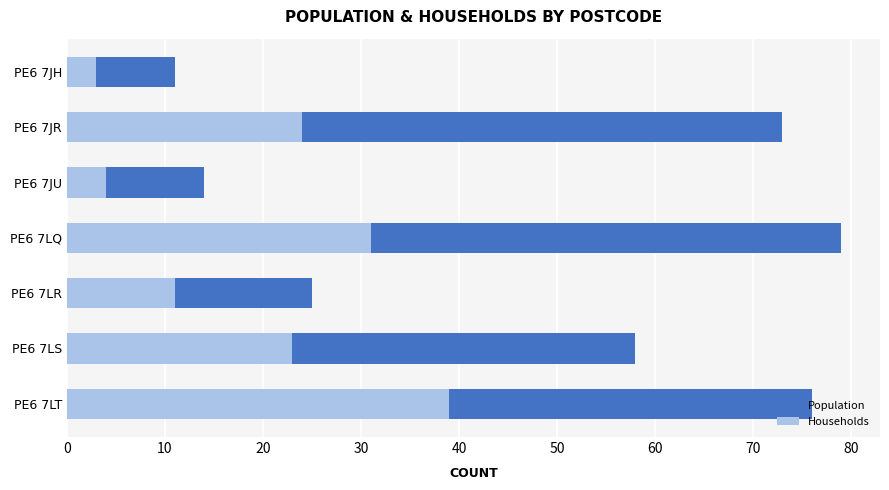

What is the value of the Households bar at the 1st from the left?

3